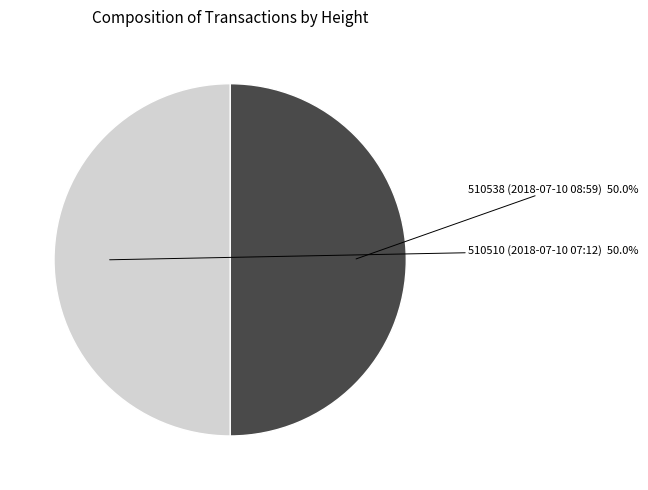

Combined, what portion of the pie is 510538 and 510510?

100.0%